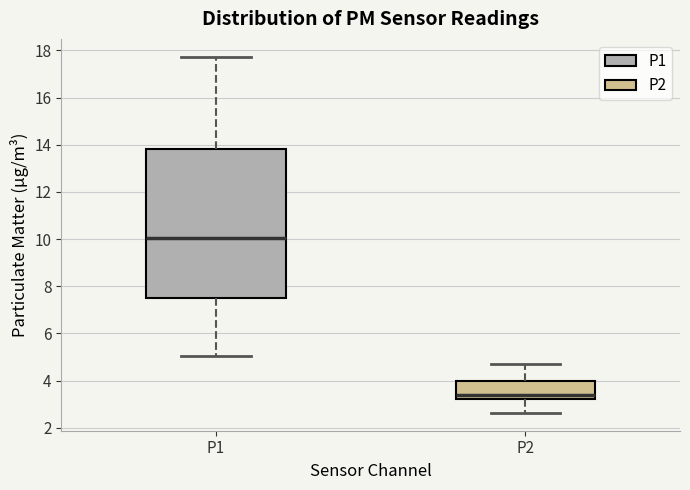

Reading left to right, read every box against the y-axis: the position of its median line, the range the box covers, and the ends of its whiskers. The values are not printed on the chart, so give them approximately, as read against the axis.

P1: median 10.0, box 7.6 to 13.8, whiskers 5.0 to 17.8
P2: median 3.4, box 3.2 to 4.0, whiskers 2.6 to 4.8